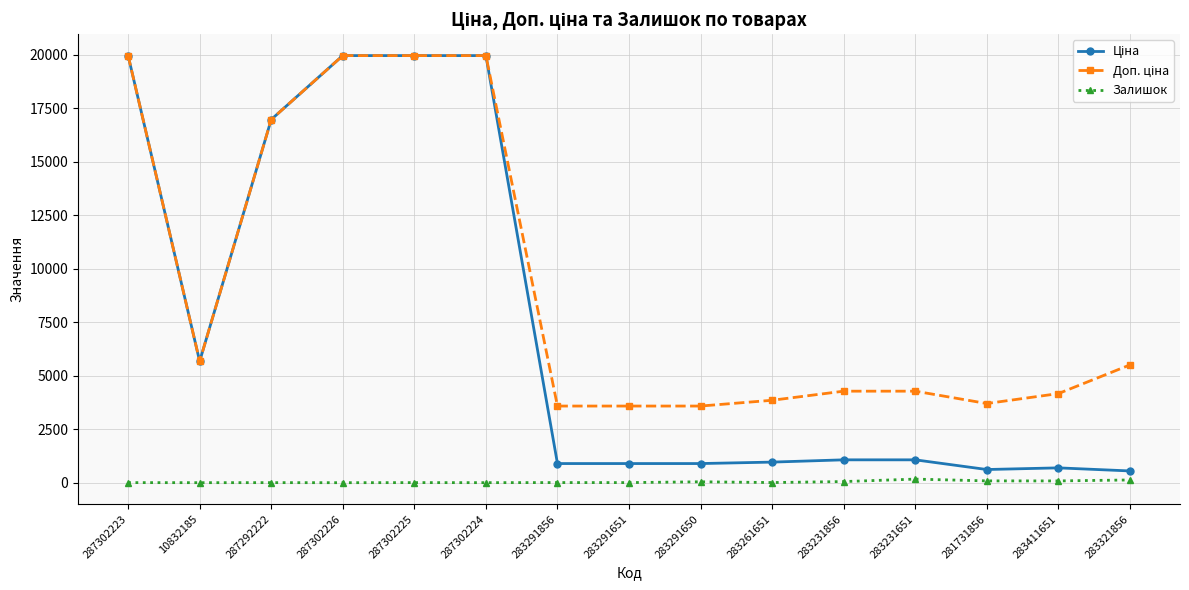

What is the maximum value shown in the chart?

19964.2